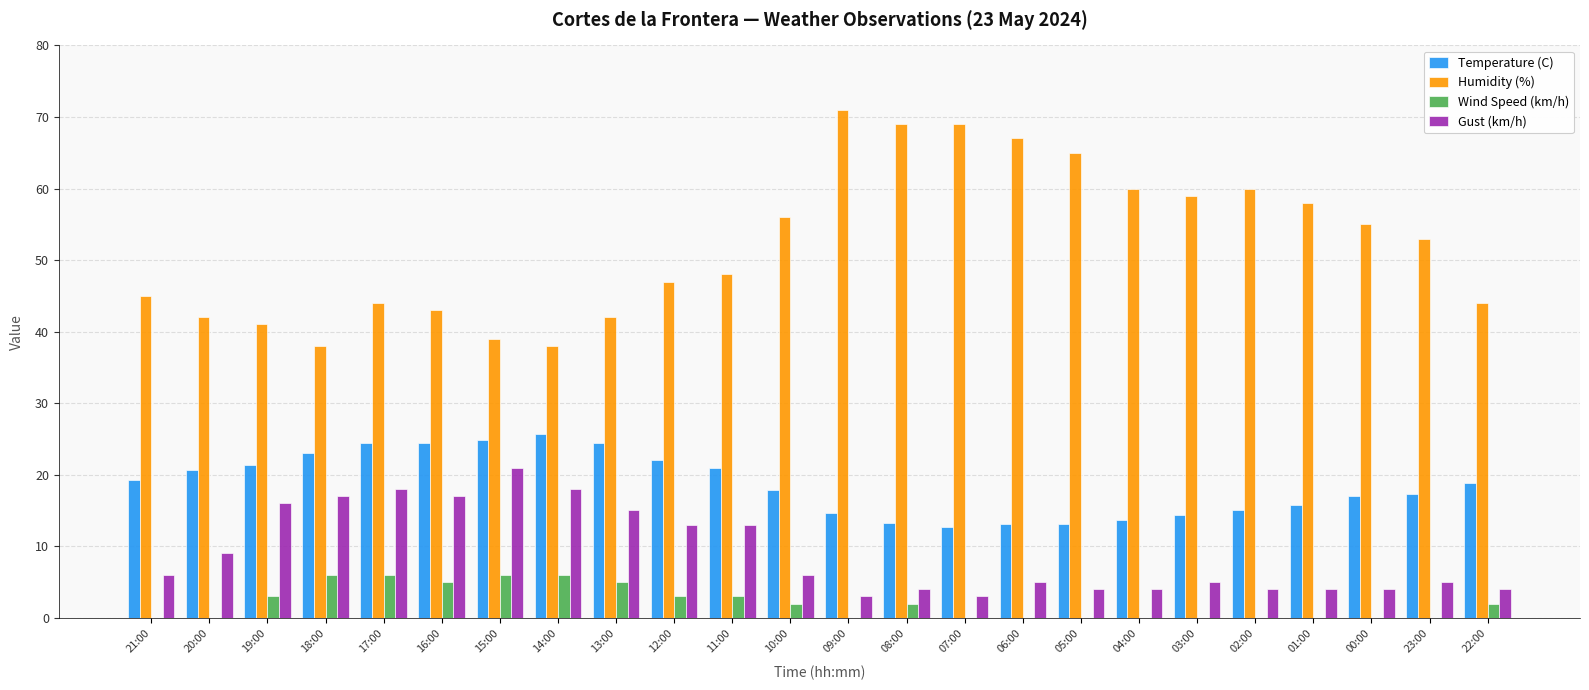

What is the difference between the Wind Speed (km/h) values at 17:00 and 12:00?

3.0